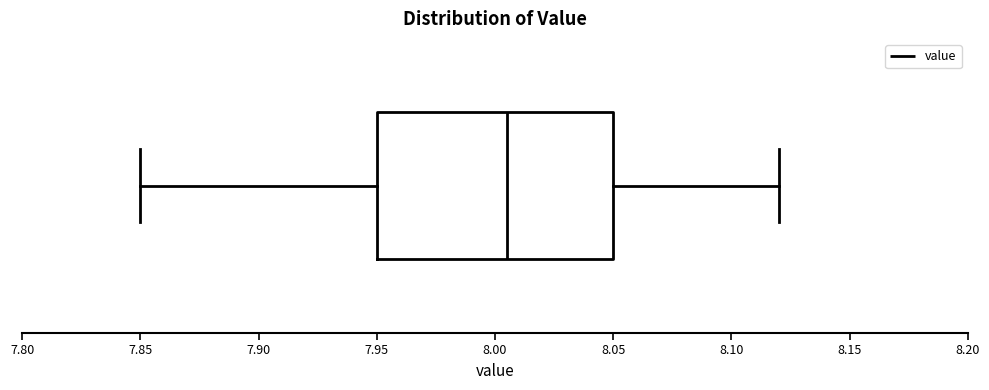

Read this box plot against the x-axis: the position of the median line, the range covered by the box, and the ends of both whiskers. The values are not printed on the chart, so give them approximately, as read against the axis.

median 8.005, box 7.950 to 8.050, whiskers 7.850 to 8.120